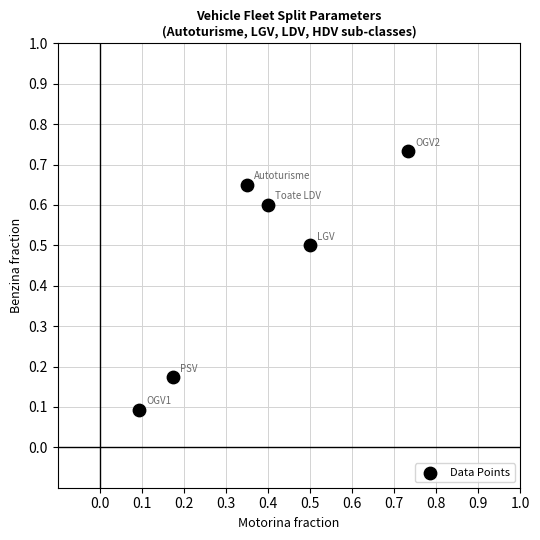

What is the average Y value?

0.5